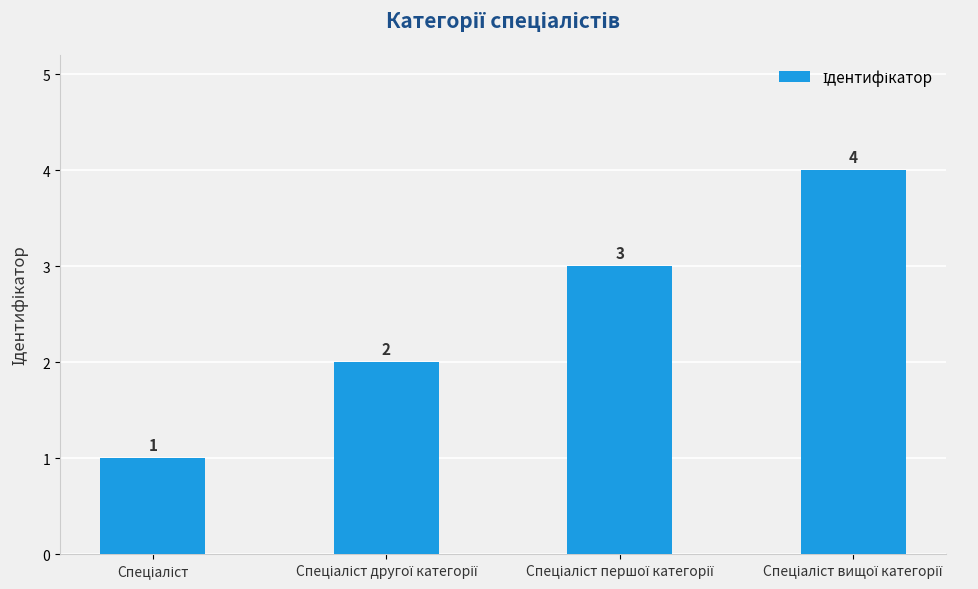

What is the greatest value displayed?

4